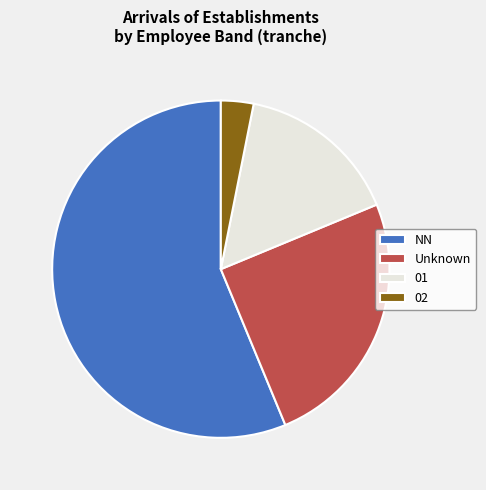

How many segments does this pie chart have?

4